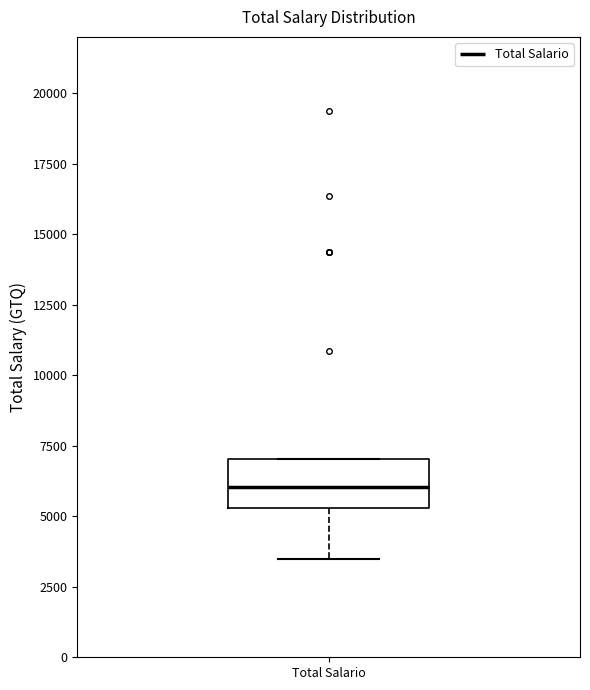

Read this box plot against the y-axis: the position of the median line, the range covered by the box, and the ends of both whiskers. The values are not printed on the chart, so give them approximately, as read against the axis.

median 6000, box 5500 to 7000, whiskers 3500 to 7000